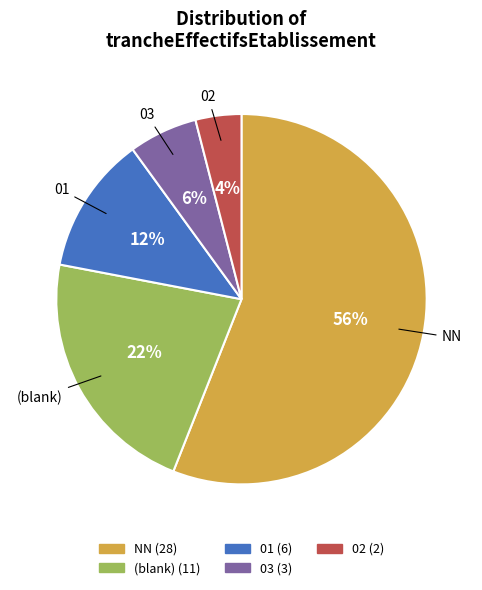

Is there any slice that represents more than half of the pie?

Yes